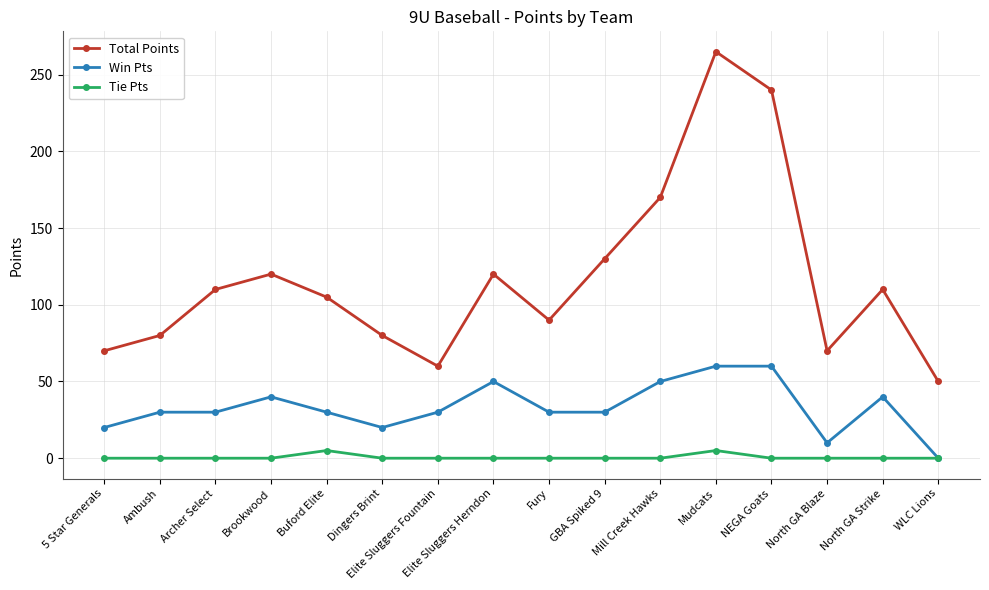

What is the spread (max minus min) of values at GBA Spiked 9?

130